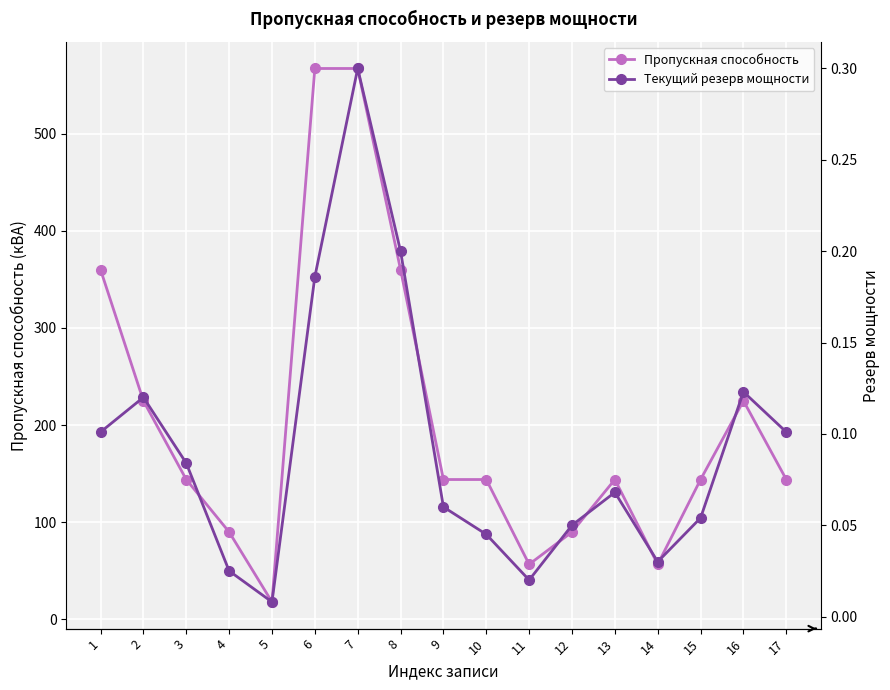

What are all the series names shown in the legend?

Пропускная способность, Текущий резерв мощности